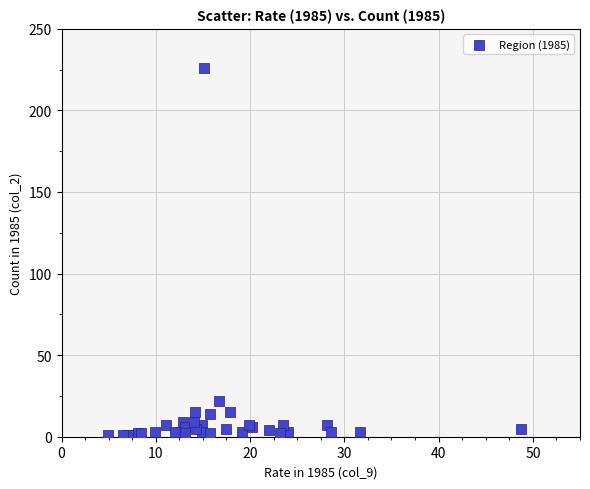

What Y value in the scatter plot is closest to 113?

22